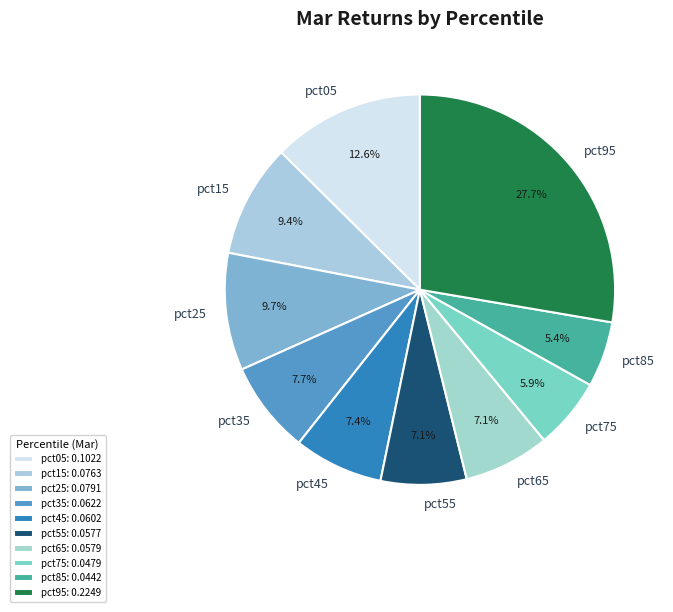

What percentage do pct75 and pct85 together represent?

11.3%